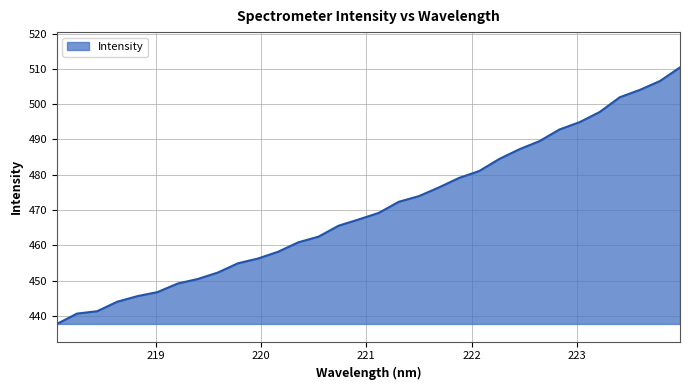

Does the chart display data point markers on the line(s)?

No